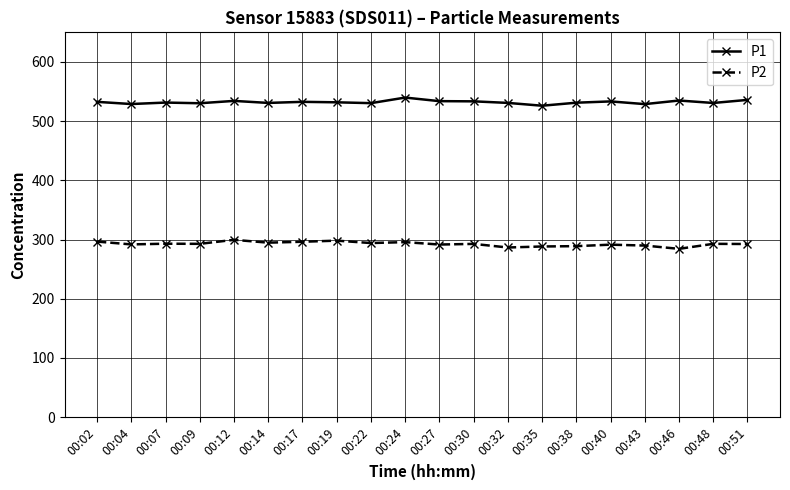

What is the difference between the P1 values at 00:46 and 00:04?

5.9